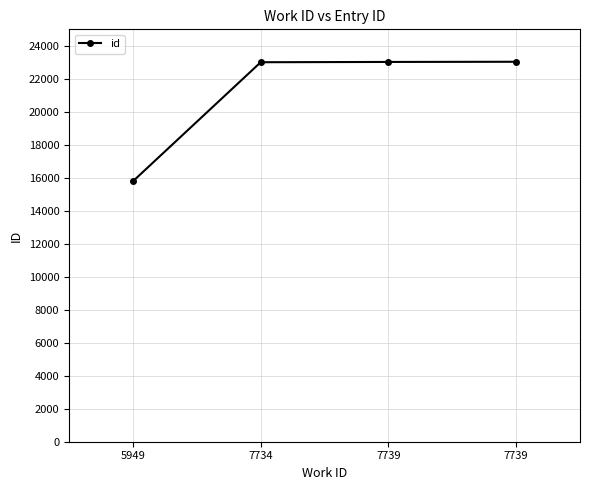

Between 5949 and 7739, which is larger?

7739